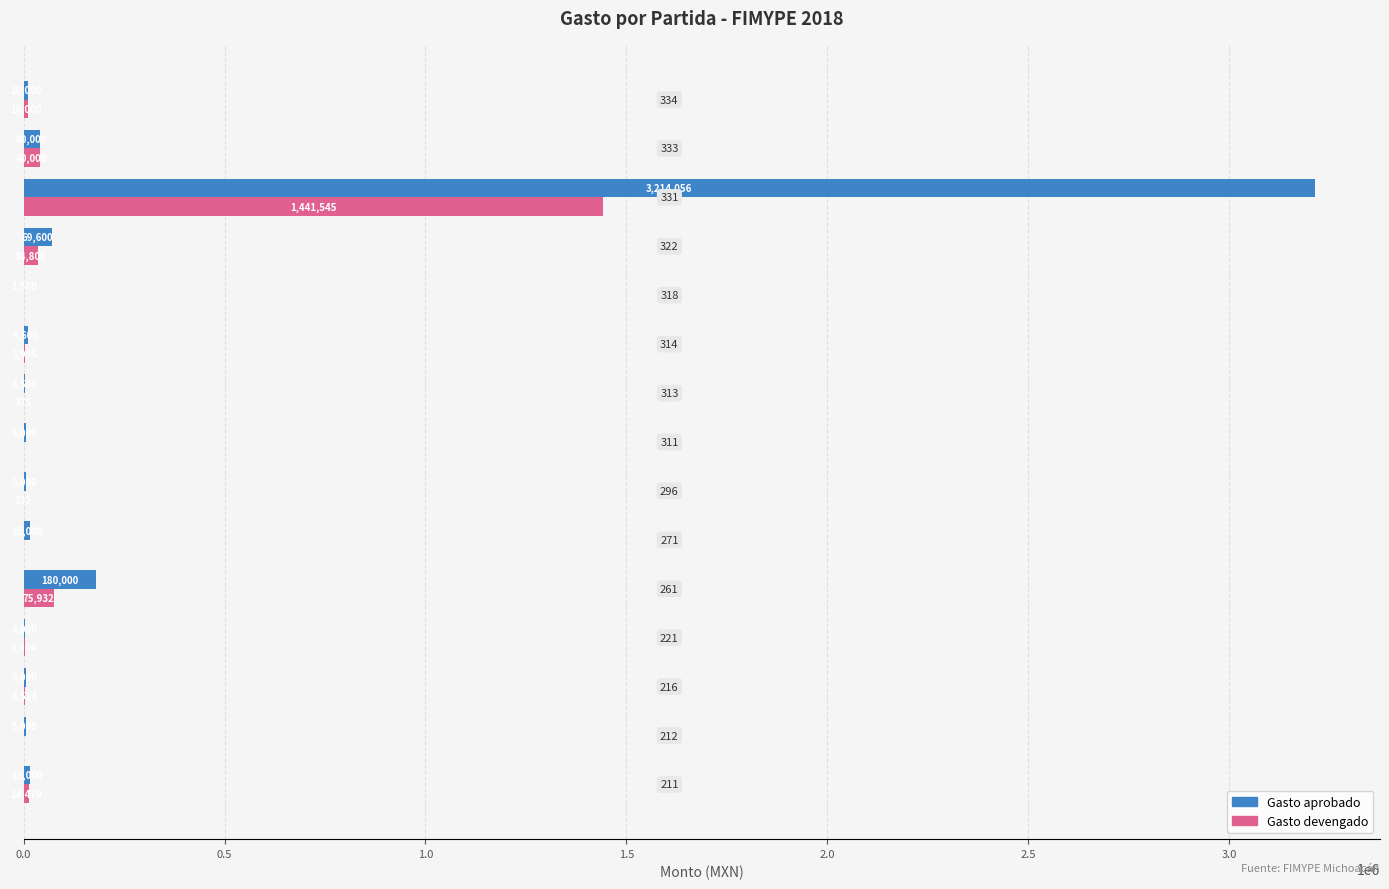

What is the sum of the Gasto devengado values at 313 and 221?

3459